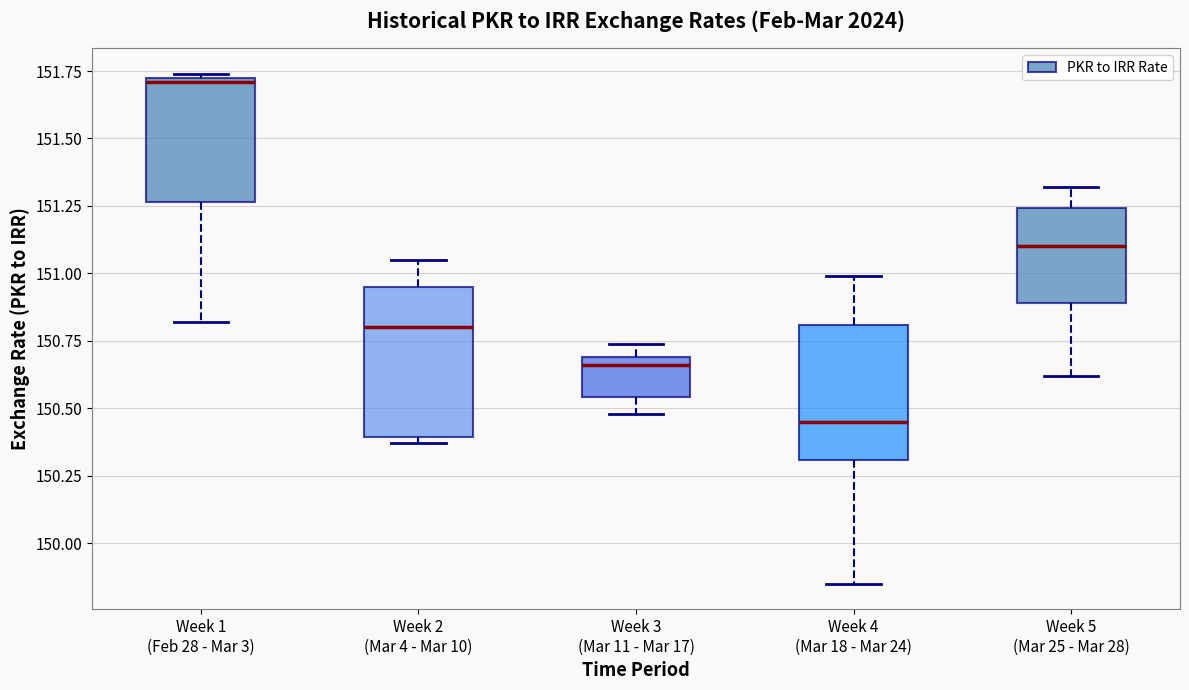

Which box has the lowest median line?

Week 4 (Mar 18 - Mar 24)